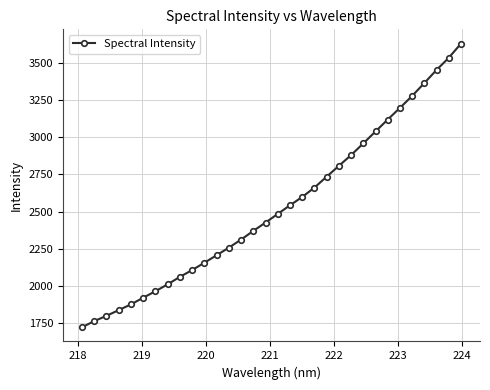

What is the minimum value shown in the chart?

1721.4